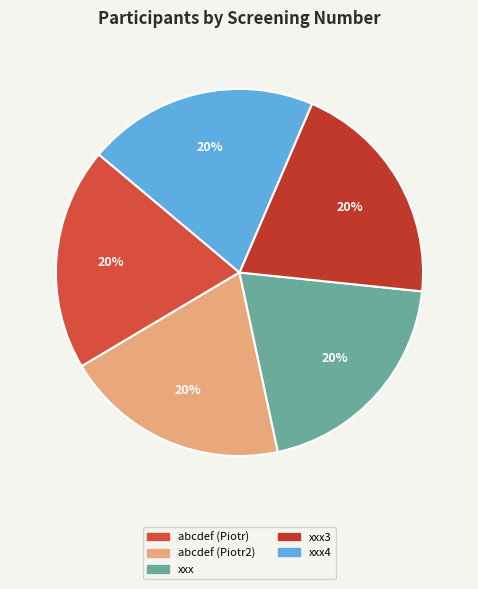

Is there a majority slice in this chart?

No